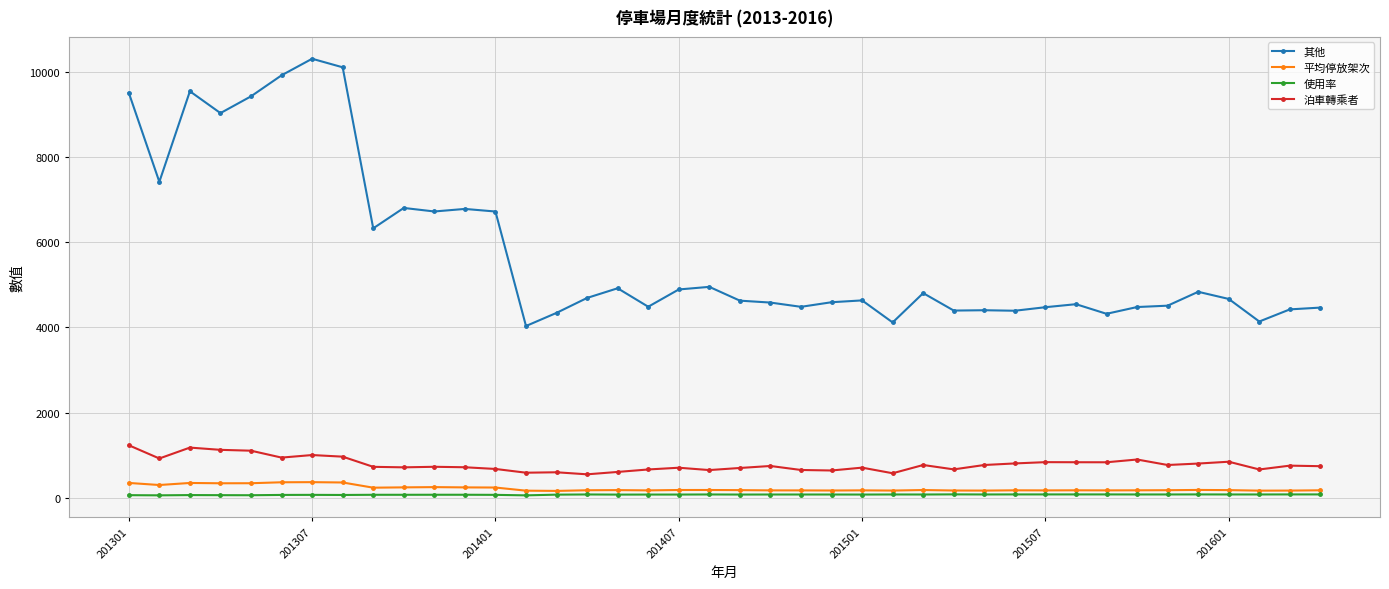

How many lines are shown in the chart?

4